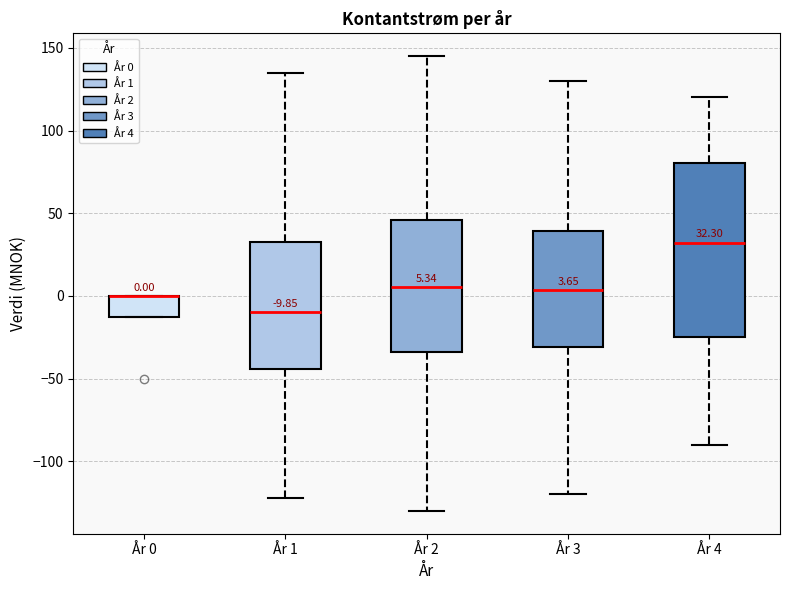

Comparing the boxes themselves (not the whiskers), which one is the tallest?

År 4